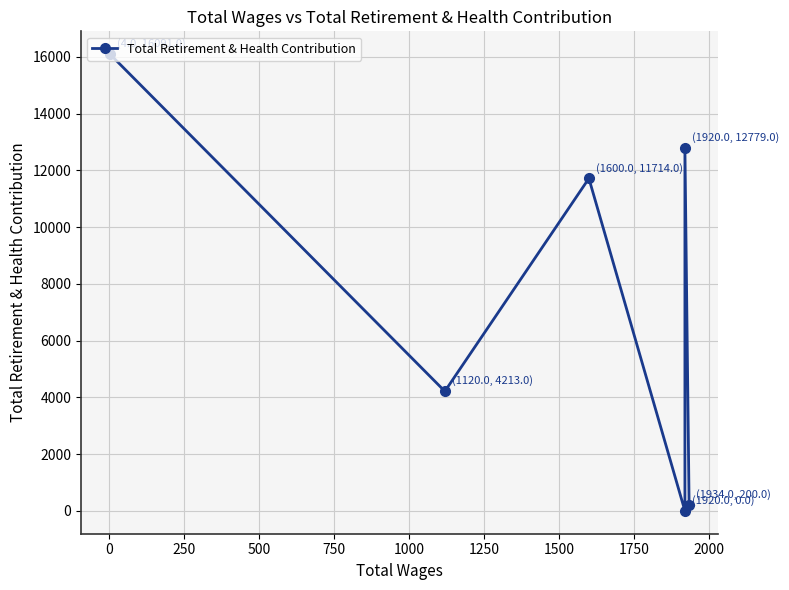

What is the sum of all values?

44997